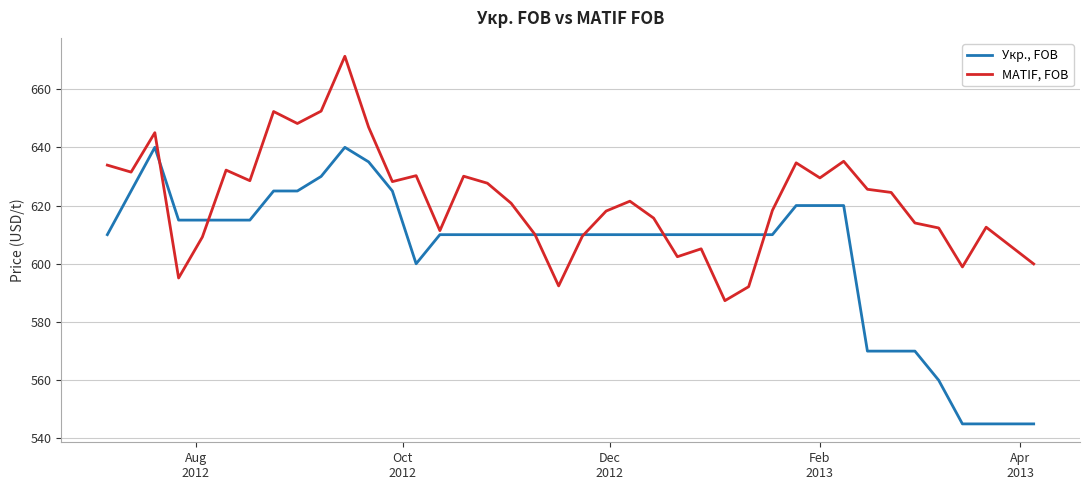

Is this an area chart (filled region under the line)?

No